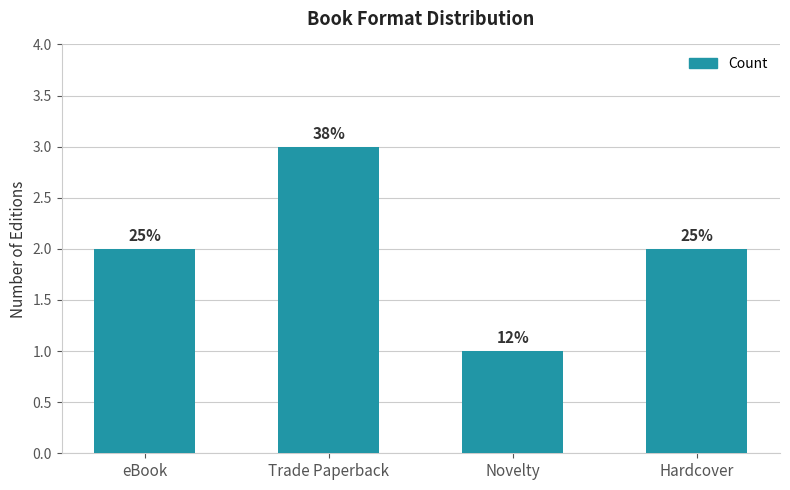

How many bars are there in total?

4